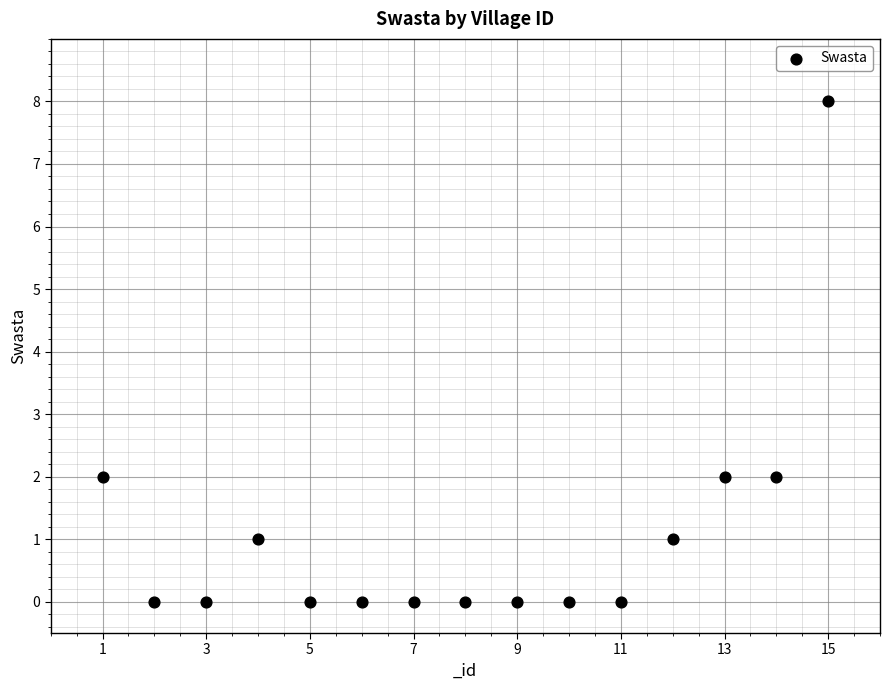

What is the range of Y values (max minus min)?

8